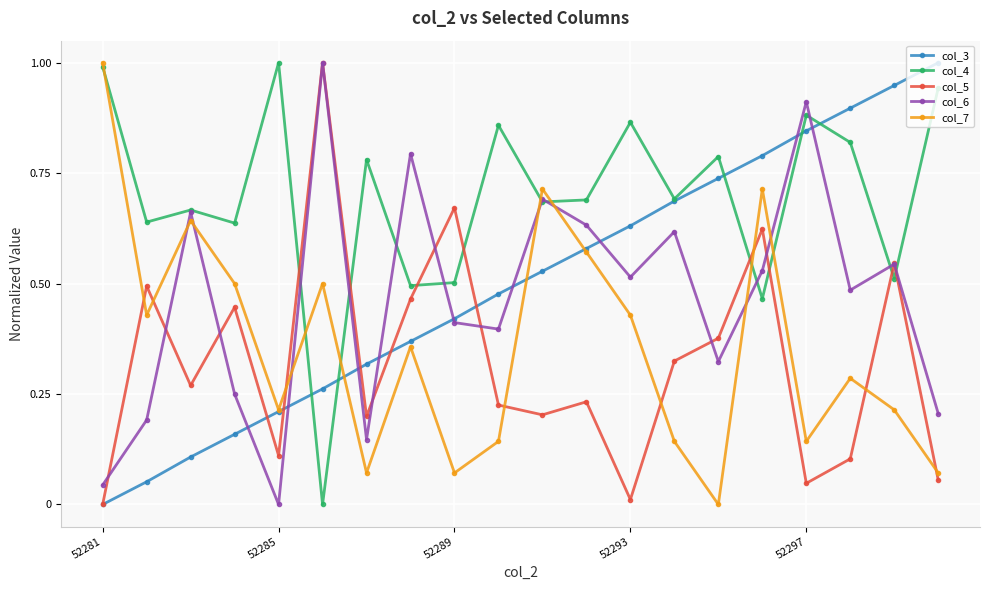

Which series has the largest total across all categories?

col_4